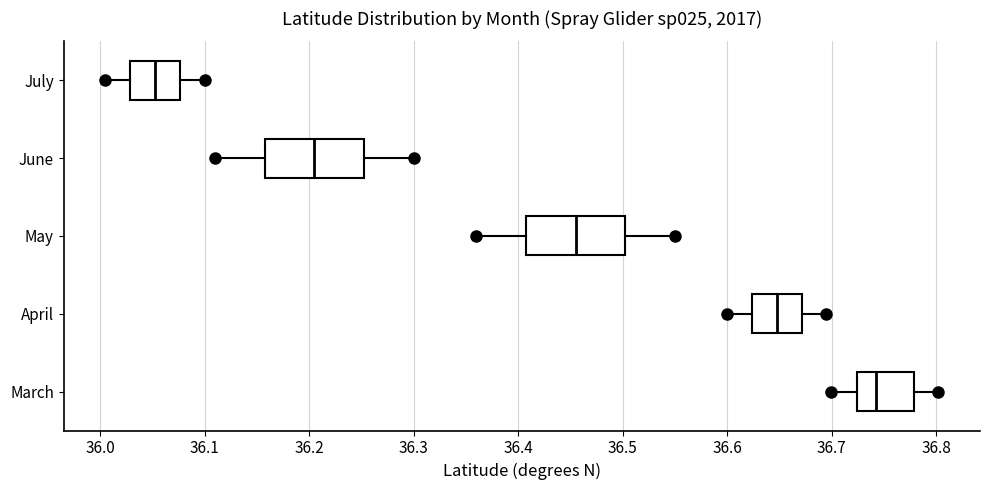

Reading bottom to top, transcribe this box plot: for each box, give where its median line is, the range the box spans, and where its two whiskers end, as read against the x-axis. The values are not printed on the chart, so give them approximately, as read against the axis.

March: median 36.74, box 36.72 to 36.78, whiskers 36.70 to 36.80
April: median 36.65, box 36.62 to 36.67, whiskers 36.60 to 36.70
May: median 36.46, box 36.41 to 36.50, whiskers 36.36 to 36.55
June: median 36.21, box 36.16 to 36.25, whiskers 36.11 to 36.30
July: median 36.05, box 36.03 to 36.08, whiskers 36.01 to 36.10